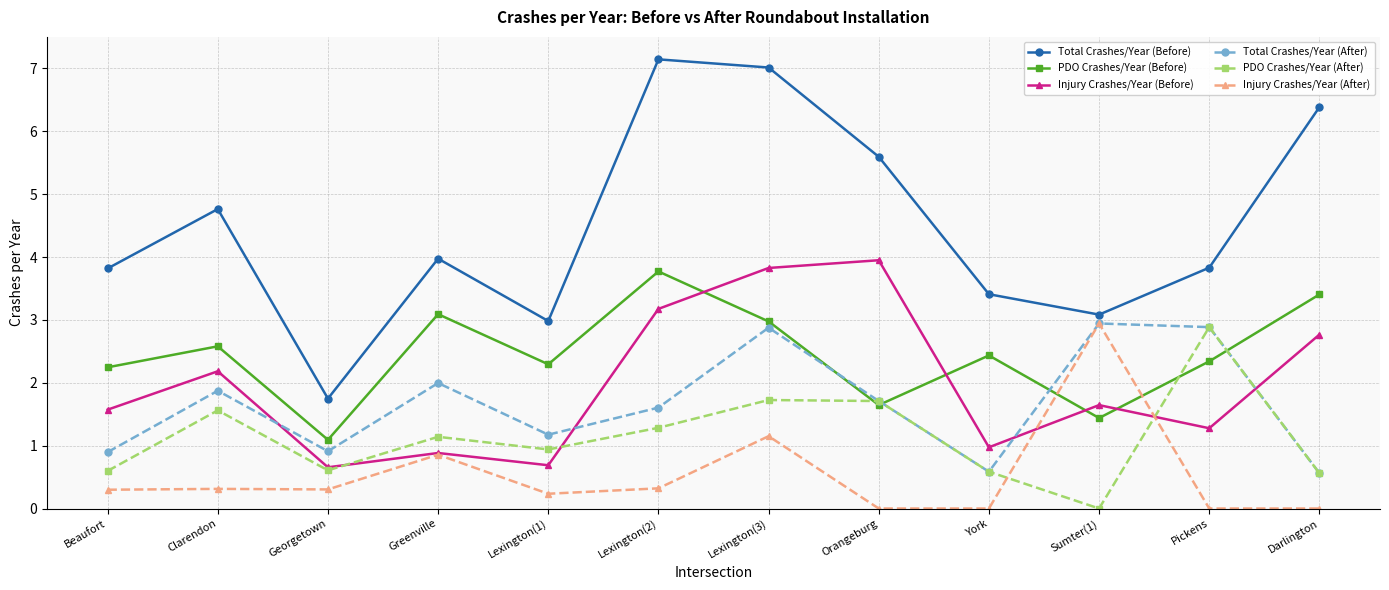

Is this an area chart (filled region under the line)?

No